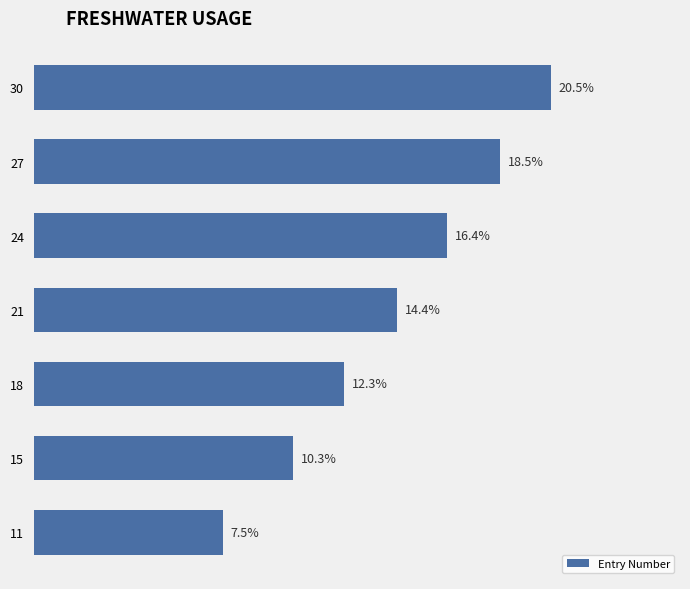

Rank the categories by value from lowest to highest.

11, 15, 18, 21, 24, 27, 30